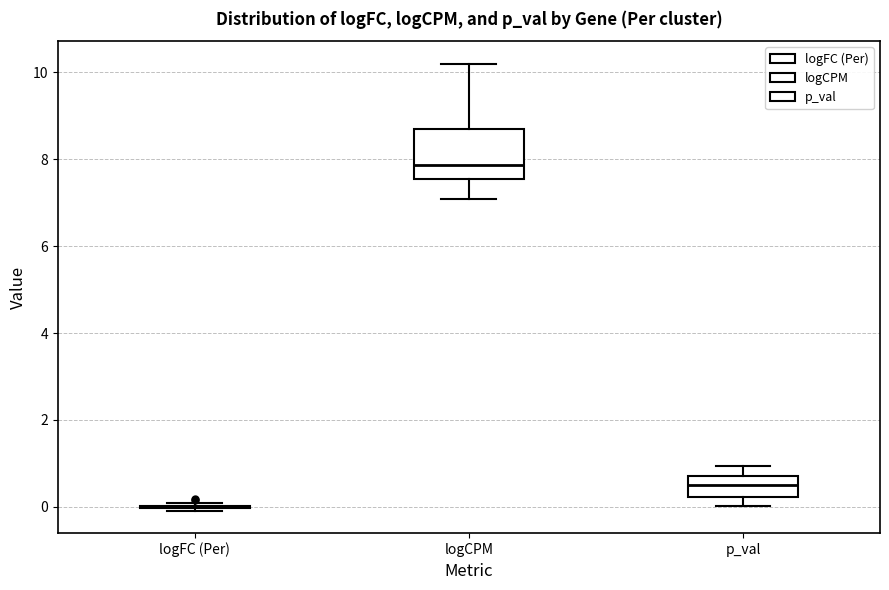

Reading left to right, read every box against the y-axis: the position of its median line, the range the box covers, and the ends of its whiskers. The values are not printed on the chart, so give them approximately, as read against the axis.

logFC (Per): box collapsed to a line at 0.0, whiskers 0.0 to 0.0
logCPM: median 7.8, box 7.6 to 8.8, whiskers 7.0 to 10.2
p_val: median 0.6, box 0.2 to 0.8, whiskers 0.0 to 1.0